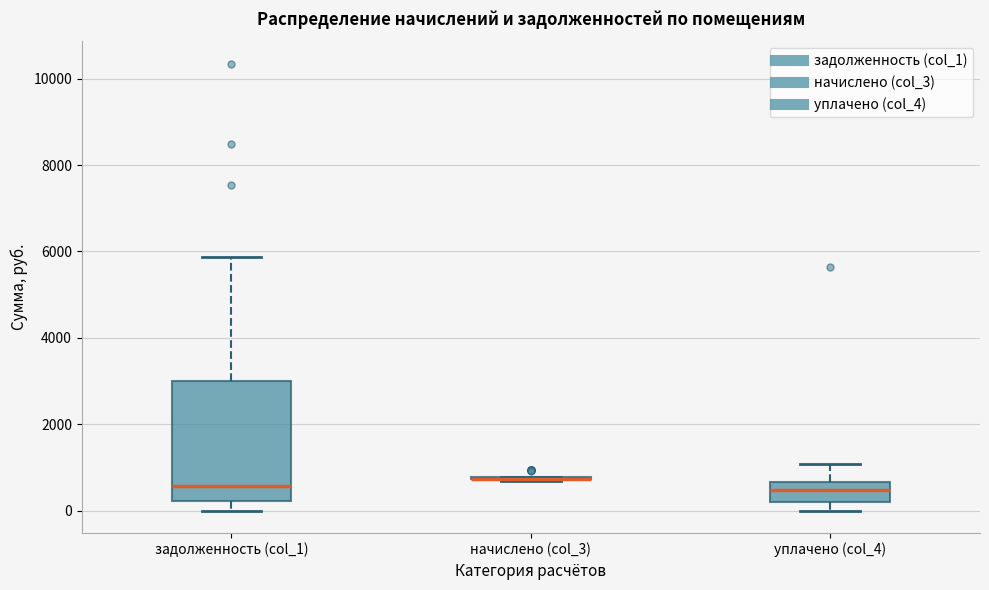

Reading left to right, transcribe this box plot: for each box, give where its median line is, the range the box spans, and where its two whiskers end, as read against the y-axis. The values are not printed on the chart, so give them approximately, as read against the axis.

задолженность (col_1): median 600, box 200 to 3000, whiskers 0 to 5800
начислено (col_3): box collapsed to a line at 800, whiskers 600 to 800
уплачено (col_4): median 400, box 200 to 600, whiskers 0 to 1000